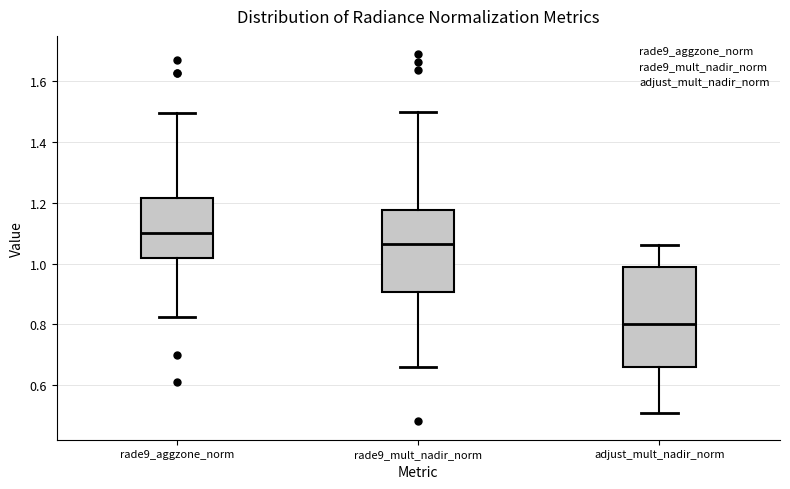

Which box is the tallest, from its lower edge to its upper edge?

adjust_mult_nadir_norm